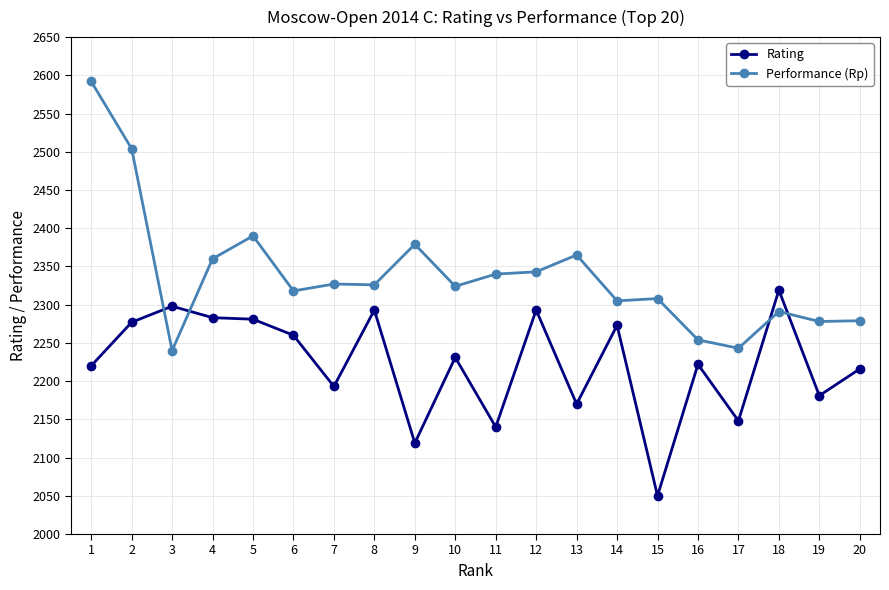

What is the difference between the second highest and second lowest values in the Performance (Rp) series?

261